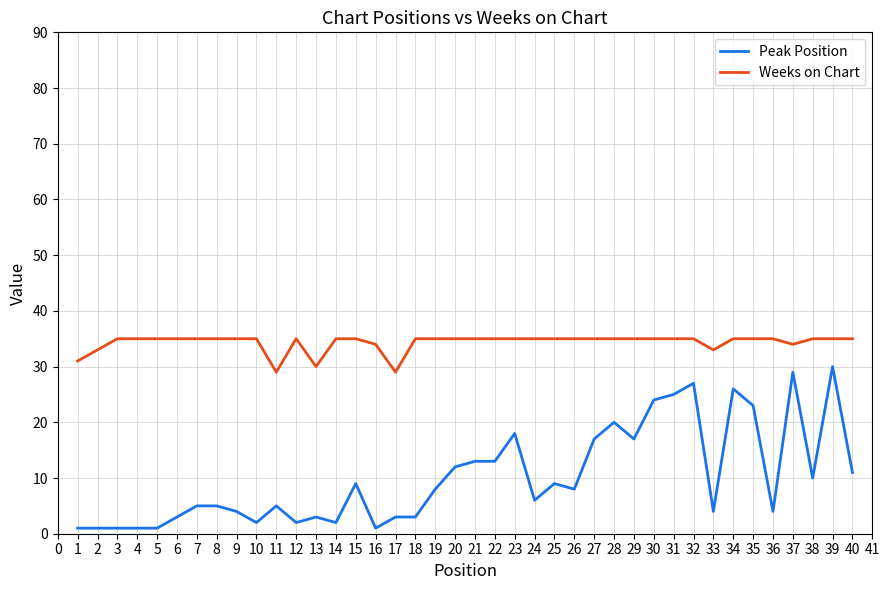

True or false: Peak Position and Weeks on Chart cross at least once.

False